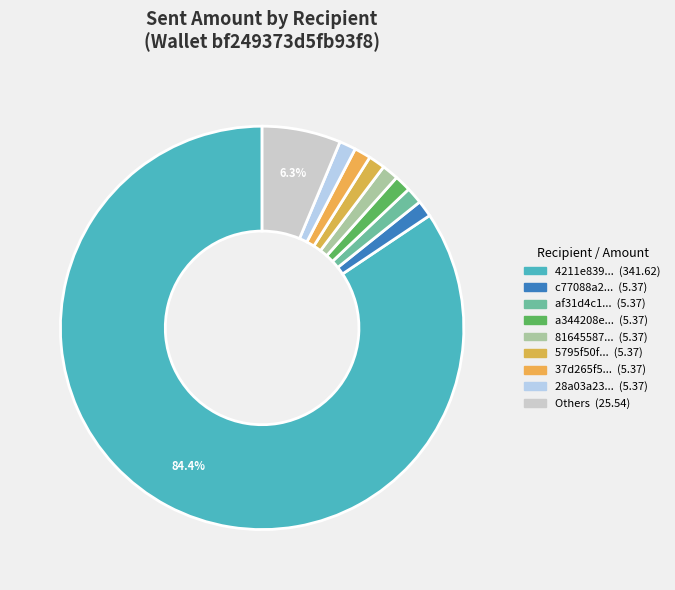

What is the majority slice?

4211e839cffd7381